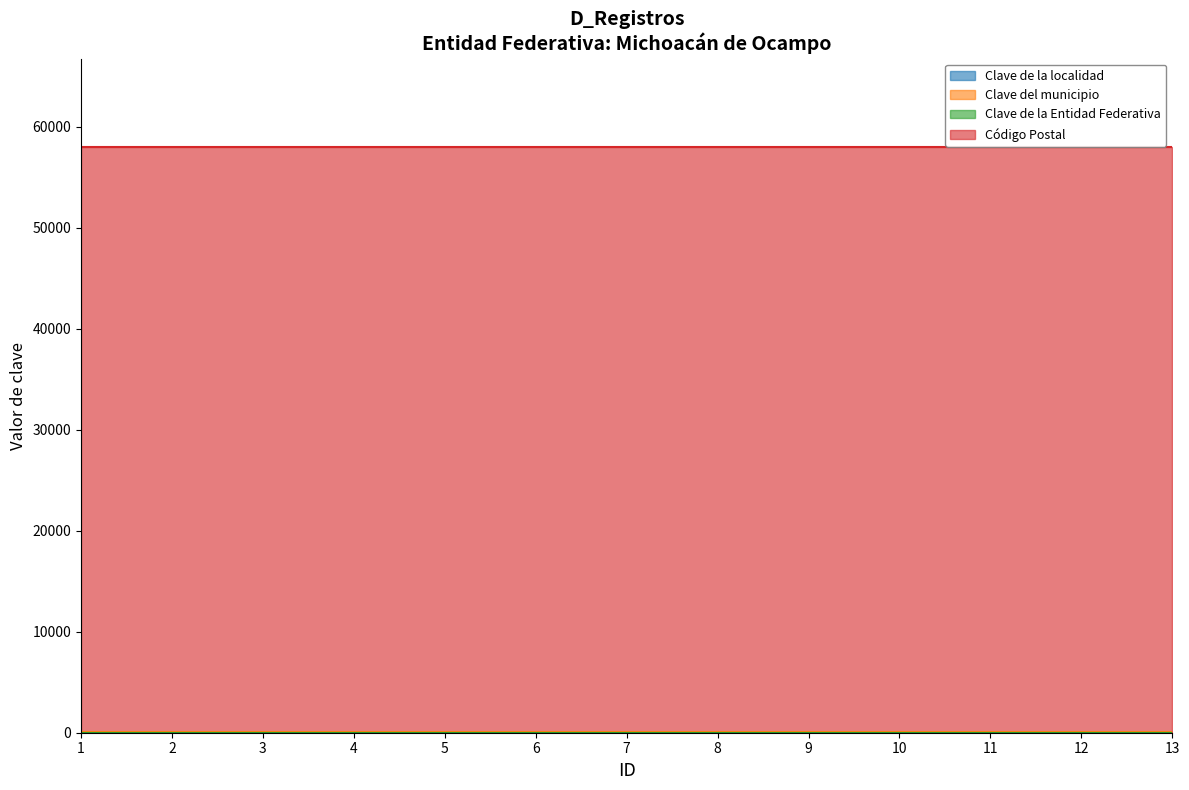

Rank the categories by Clave de la Entidad Federativa value from lowest to highest.

1, 2, 3, 4, 5, 6, 7, 8, 9, 10, 11, 12, 13